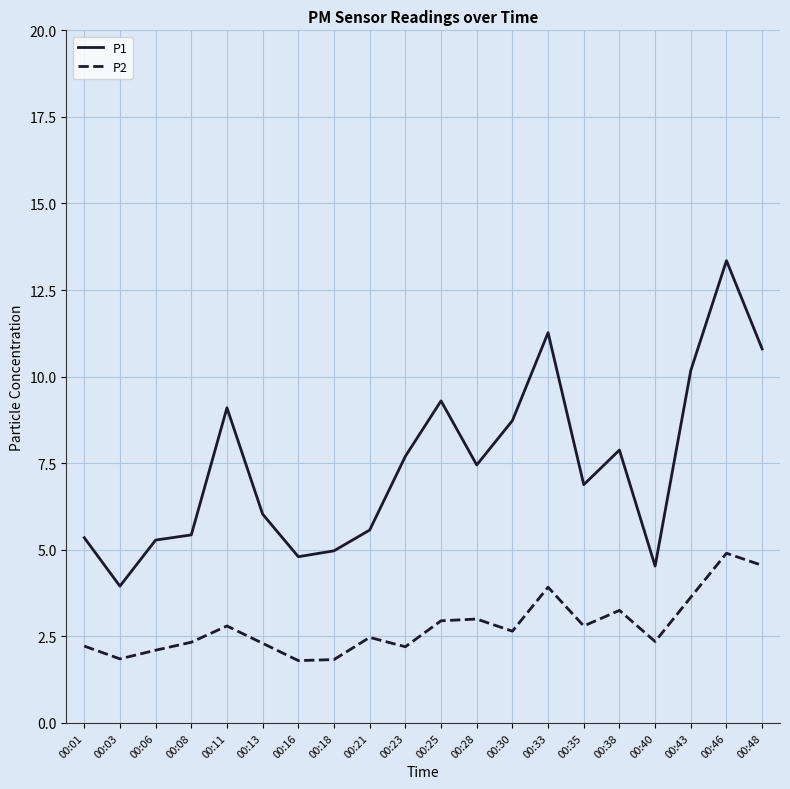

Does the chart display data point markers on the line(s)?

No